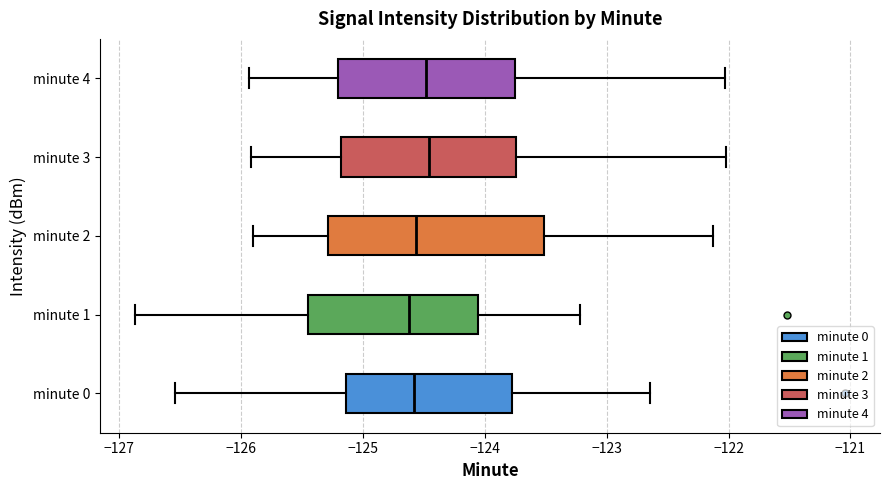

Where does the median line of the box for minute 1 sit on the x-axis? The values are not printed on the chart, so give them approximately, as read against the axis.

-124.6